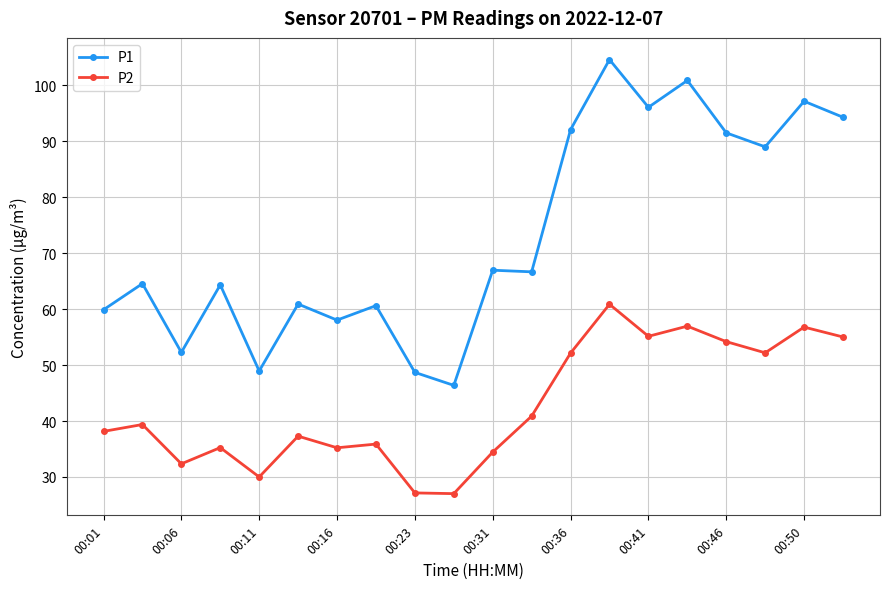

True or false: P1 has more than 2 interior local peaks.

True